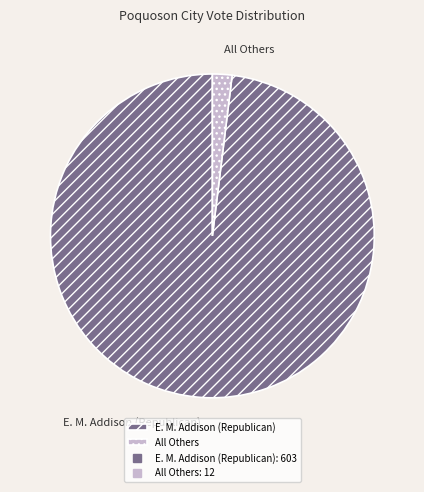

Does E. M. Addison (Republican) represent more than half of the total?

Yes